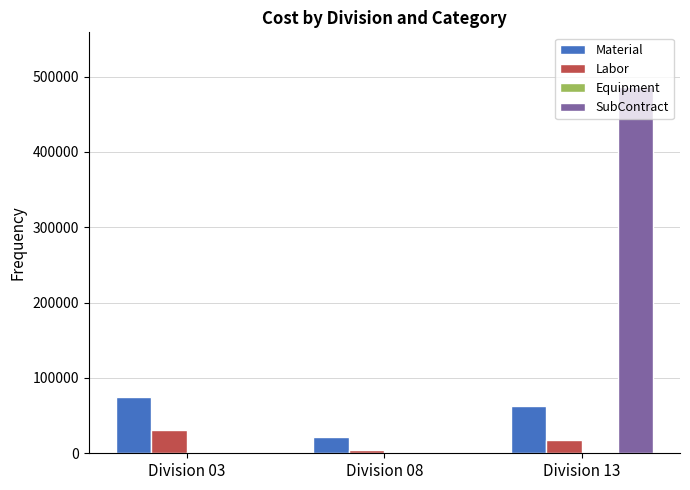

The value of Material at Division 08 is 22160.0. True or false?

True